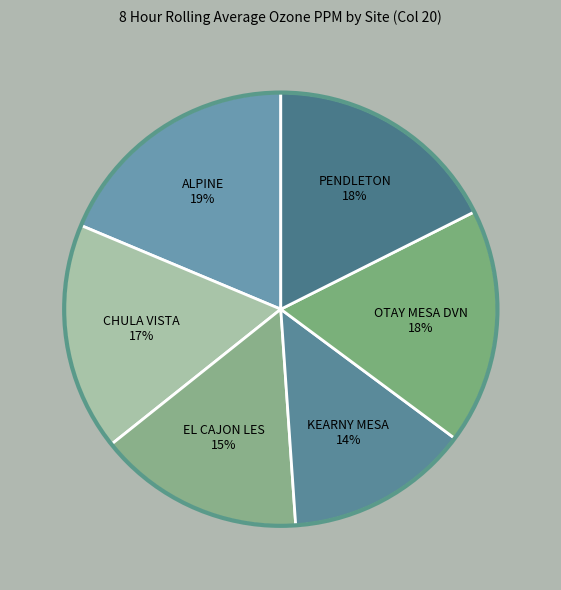

Which category has the biggest portion of the pie?

ALPINE